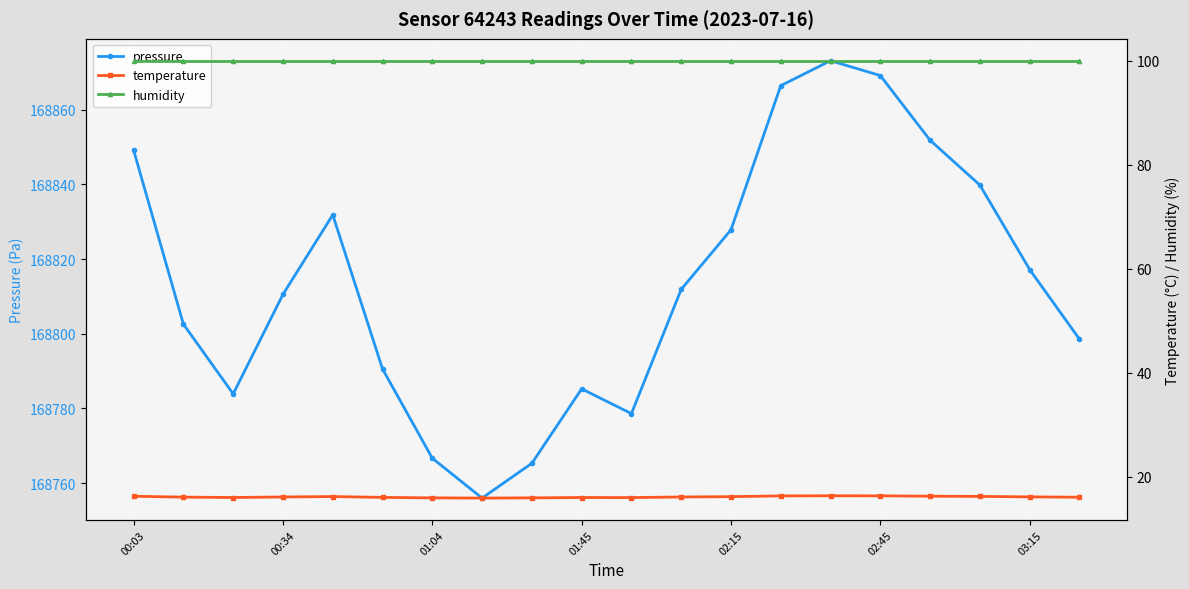

What is the maximum value for pressure?

168873.1